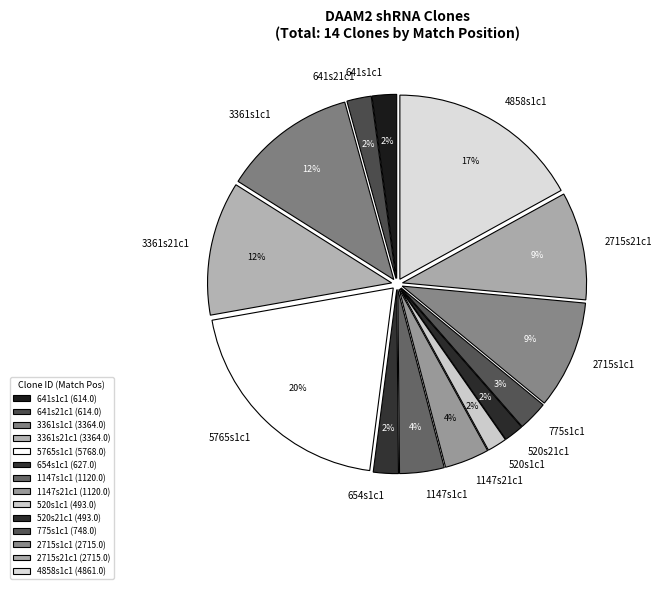

To the nearest percent, what is the combined percentage of 2715s21c1 and 775s1c1?

12%